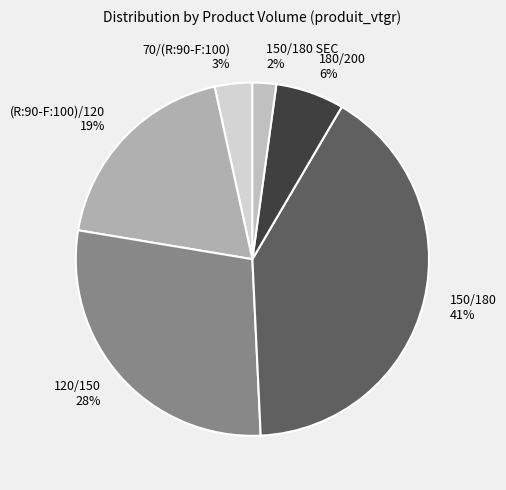

Do 150/180 SEC and 120/150 together represent more than half of the pie?

No